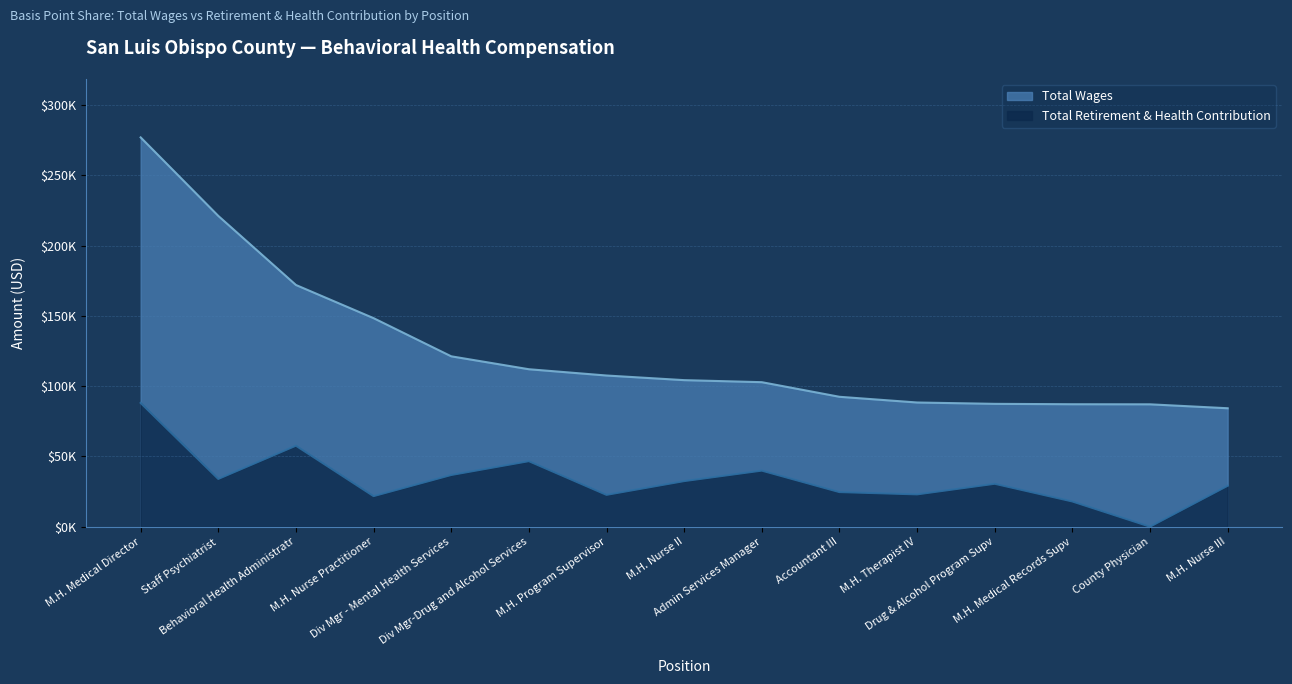

True or false: Total Wages has a value of 277064 at M.H. Medical Director.

True